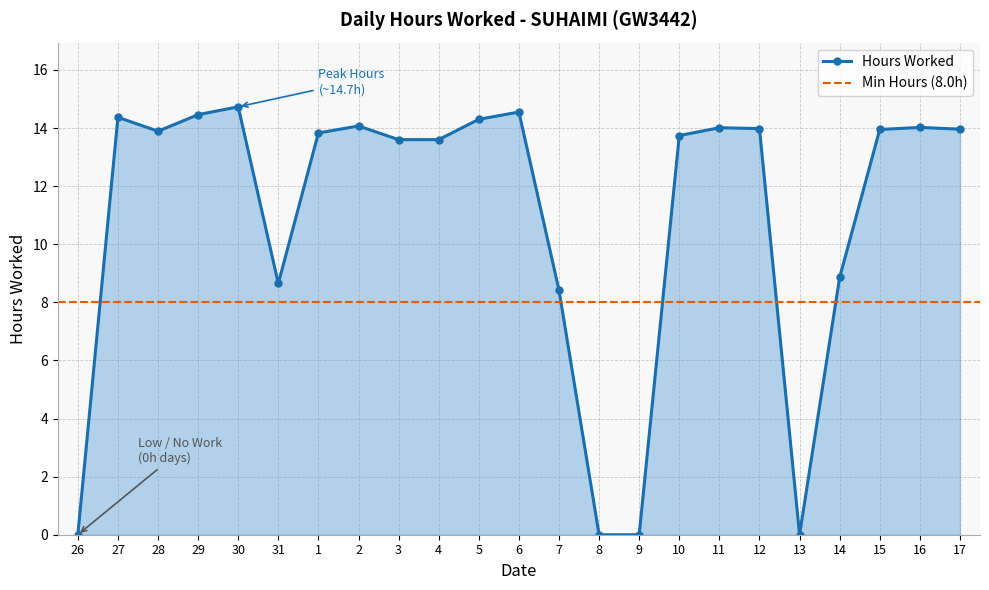

What is the sum of the values at 11 and 15?

28.0